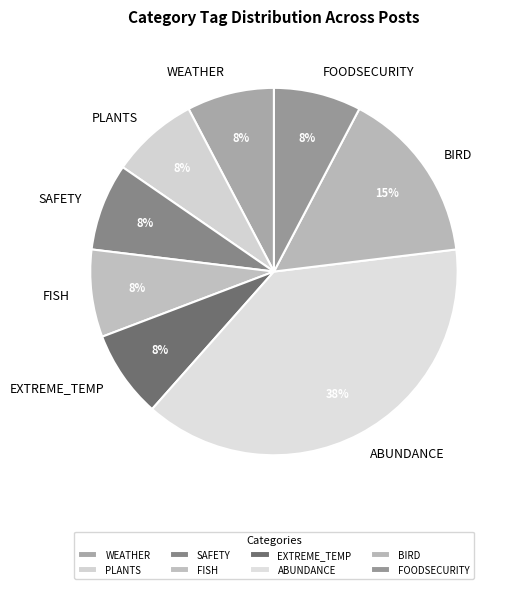

Is there a majority slice in this chart?

No